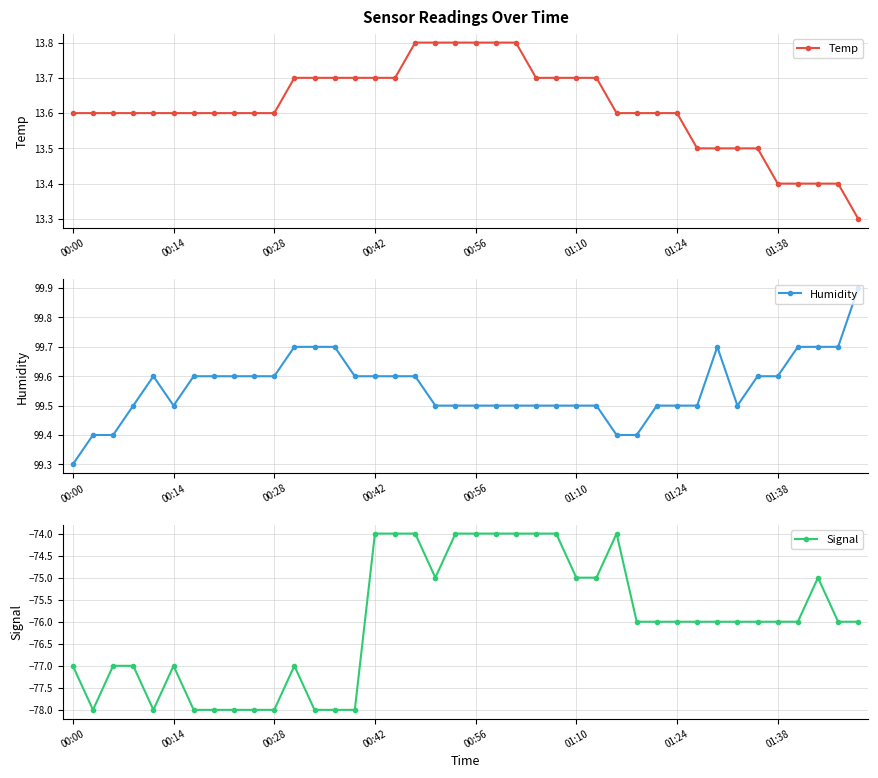

How many Temp values are between 13 and 14?

40